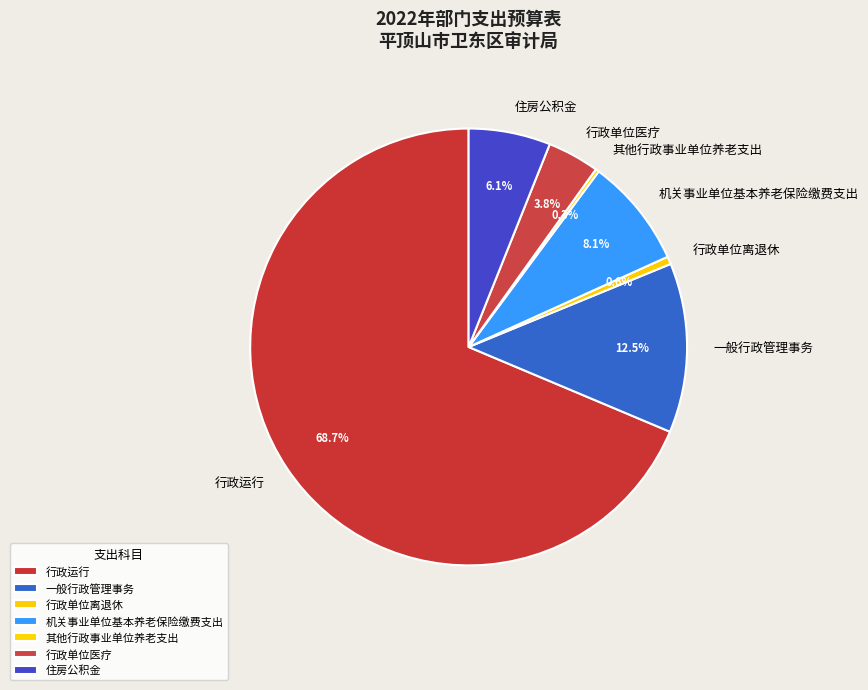

To the nearest percent, what portion does 行政运行 represent?

69%